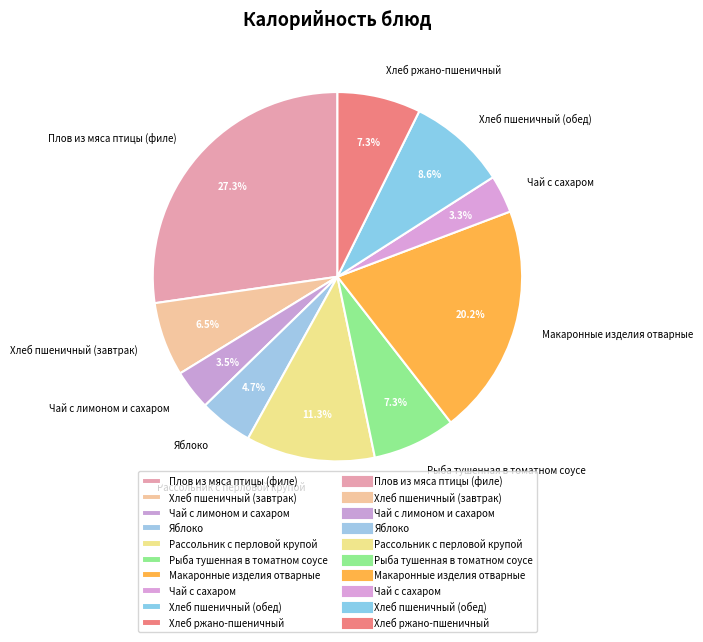

To the nearest percent, what is the average slice percentage?

10%